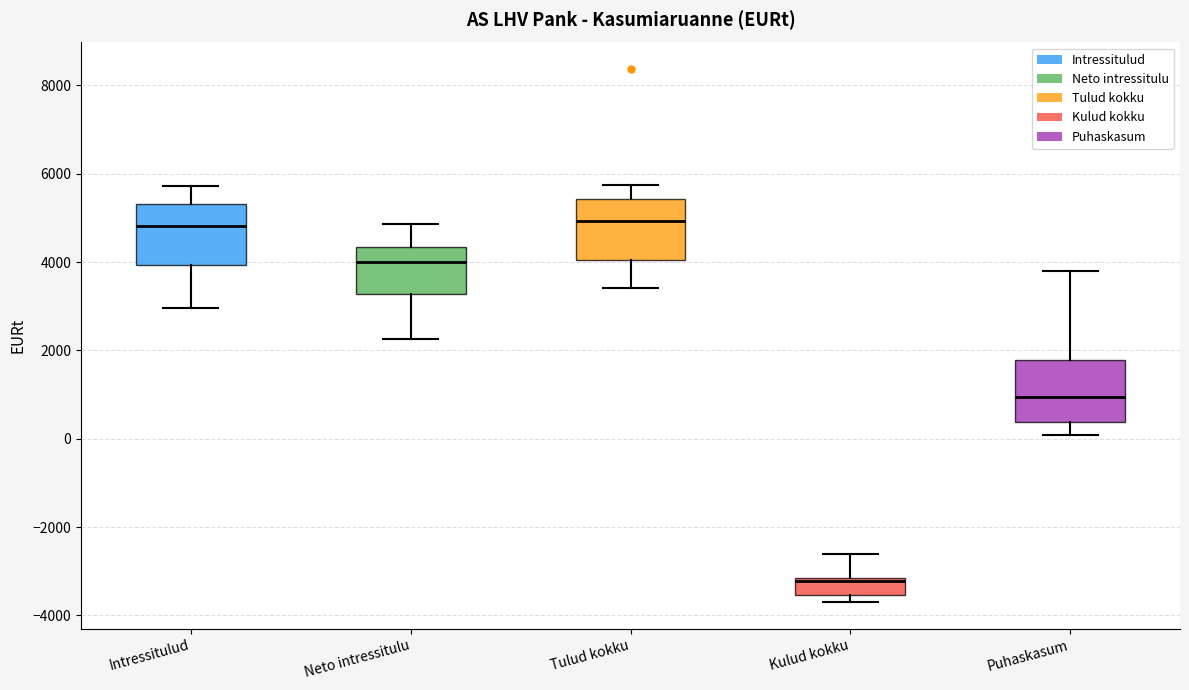

Reading left to right, read every box against the y-axis: the position of its median line, the range the box covers, and the ends of its whiskers. The values are not printed on the chart, so give them approximately, as read against the axis.

Intressitulud: median 4800, box 4000 to 5400, whiskers 3000 to 5800
Neto intressitulu: median 4000, box 3200 to 4400, whiskers 2200 to 4800
Tulud kokku: median 5000, box 4000 to 5400, whiskers 3400 to 5800
Kulud kokku: median -3200 (just below the box's upper edge), box -3600 to -3200, whiskers -3800 to -2600
Puhaskasum: median 1000, box 400 to 1800, whiskers 0 to 3800